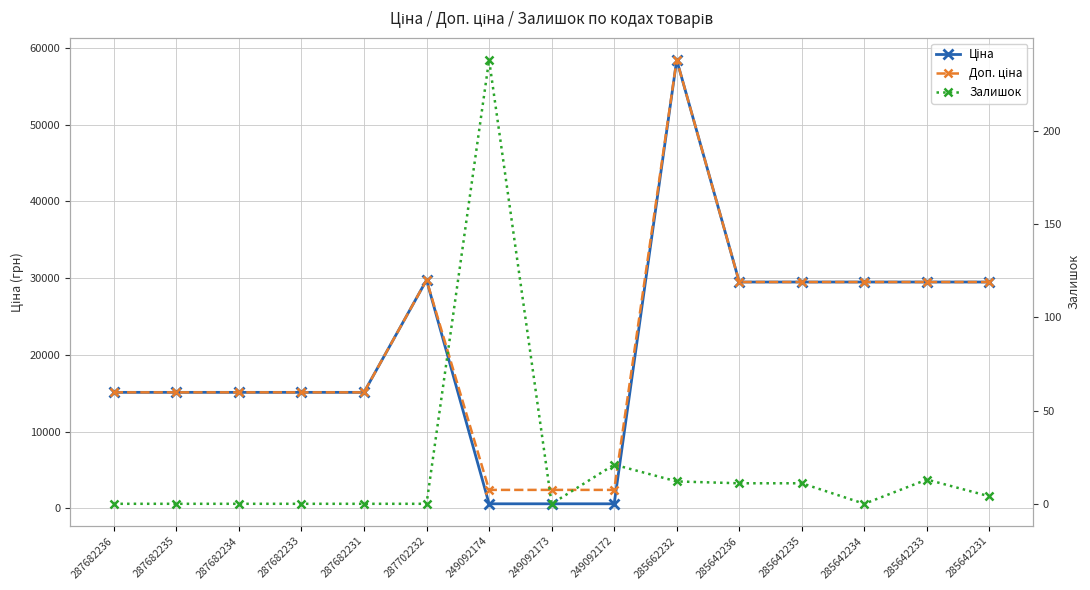

Between 287682236 and 285662232, which series saw the biggest shift?

Ціна